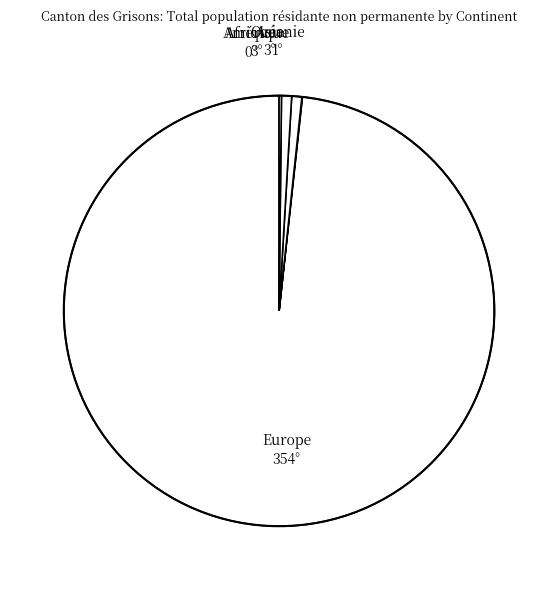

True or false: Amérique accounts for 1% of the total.

True